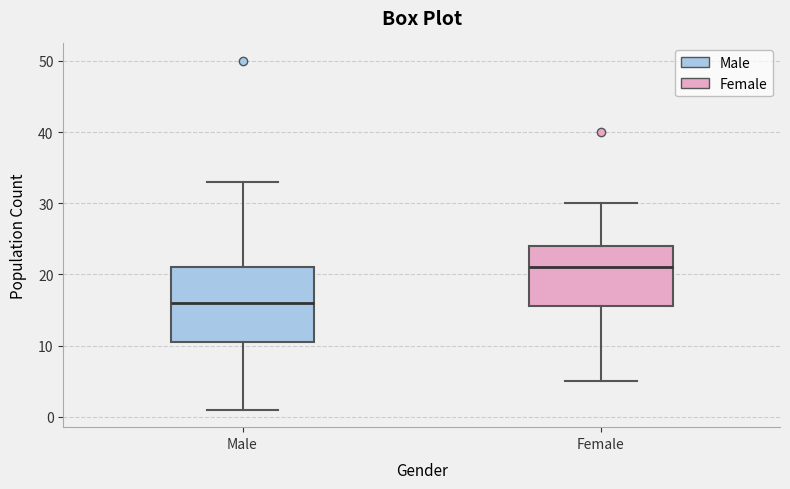

Which box's median line is the lowest?

Male